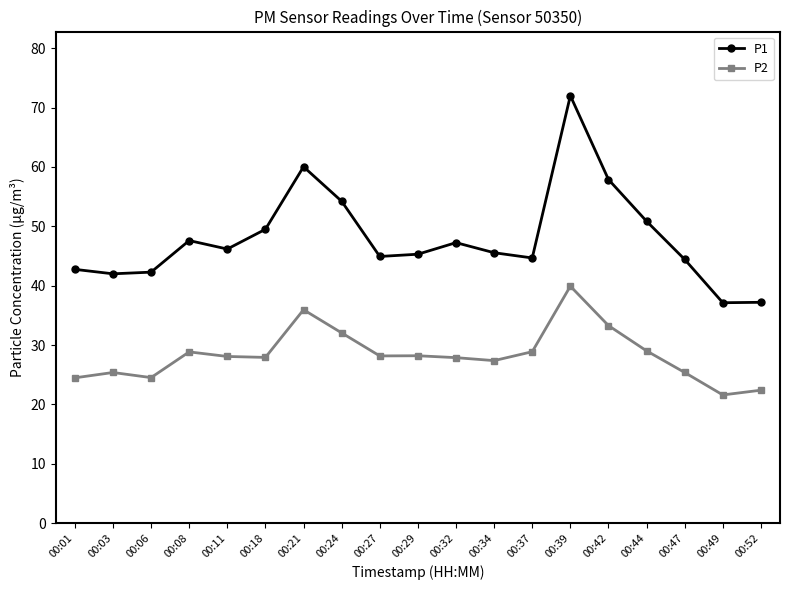

Where is the first local maximum for P1?

00:08